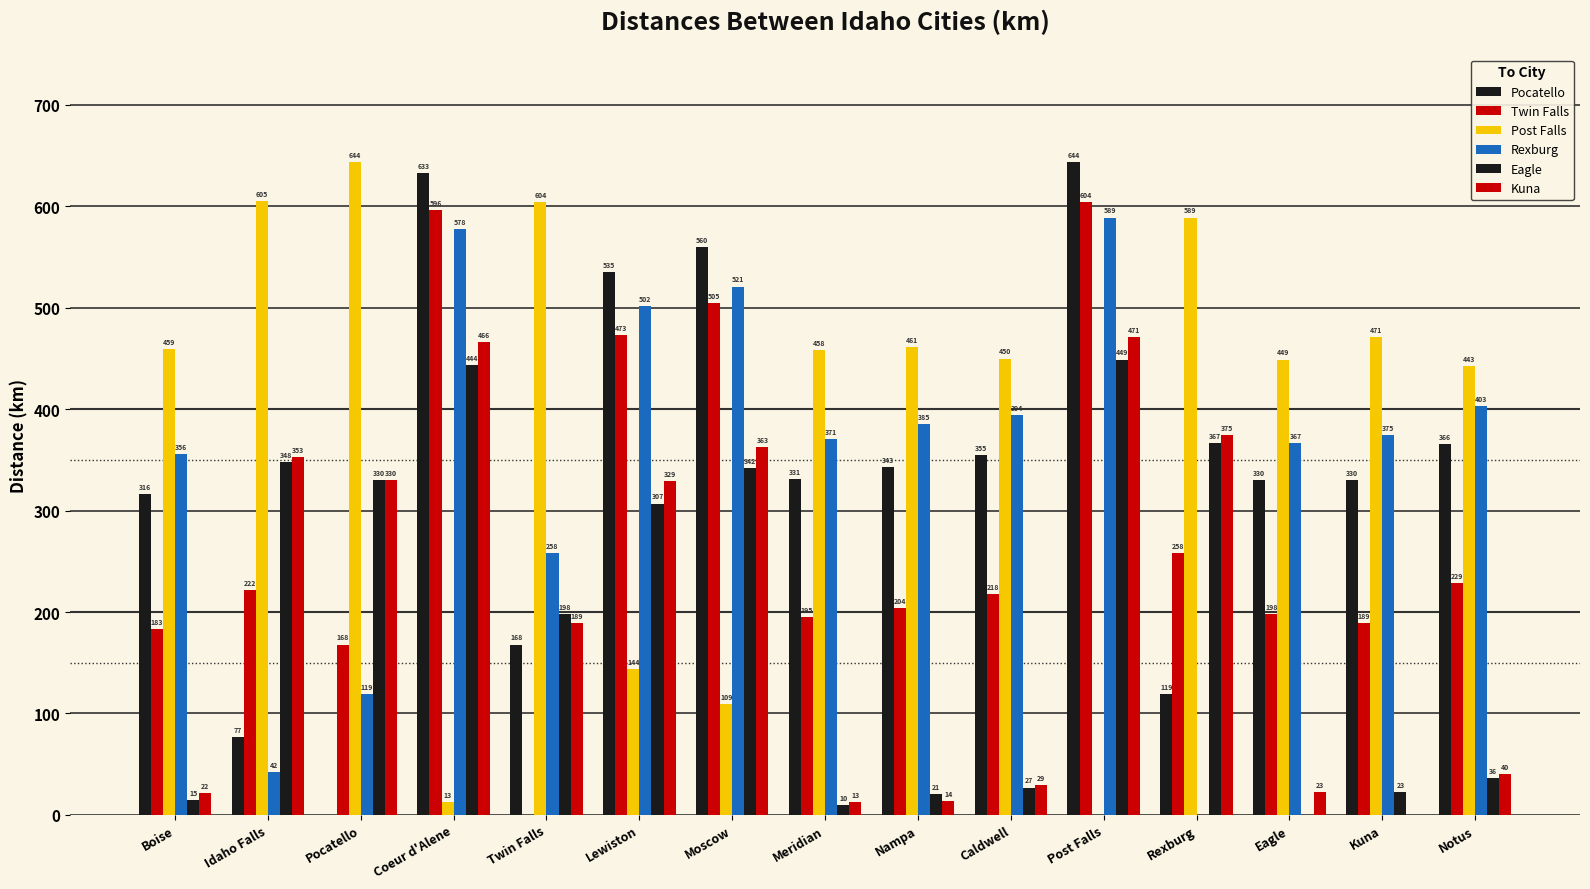

How many values in Twin Falls are above zero?

14